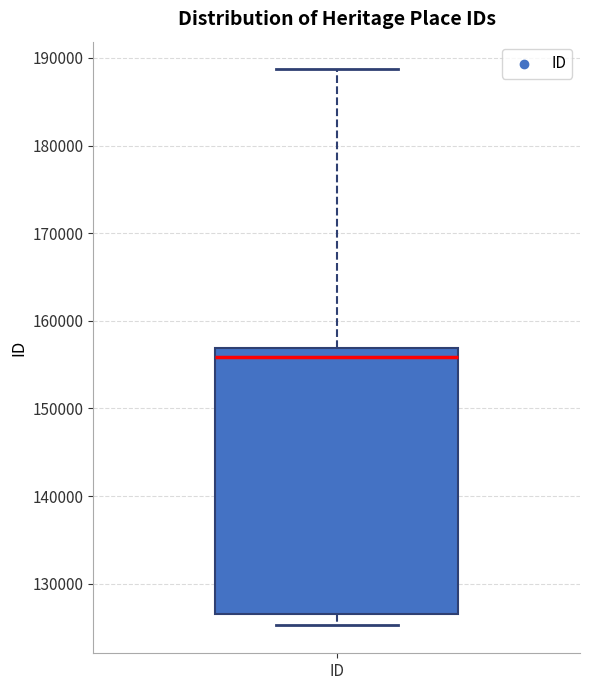

Where is the lower edge of the box for ID on the y-axis? The values are not printed on the chart, so give them approximately, as read against the axis.

127000